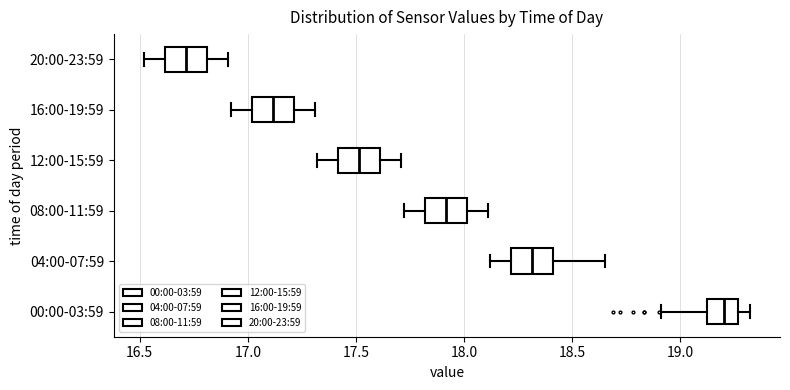

Which box has the furthest to the right median line?

00:00-03:59